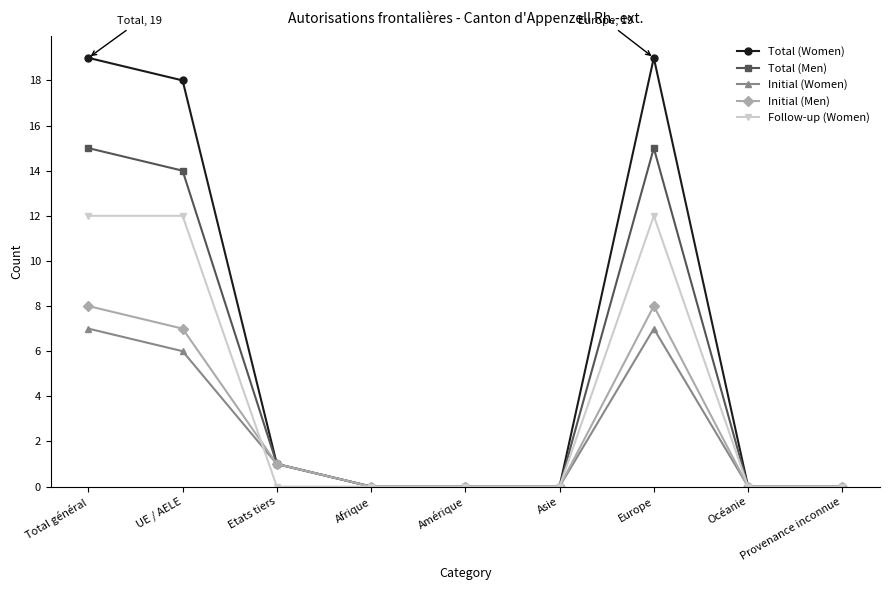

Count the number of data series in this chart.

5